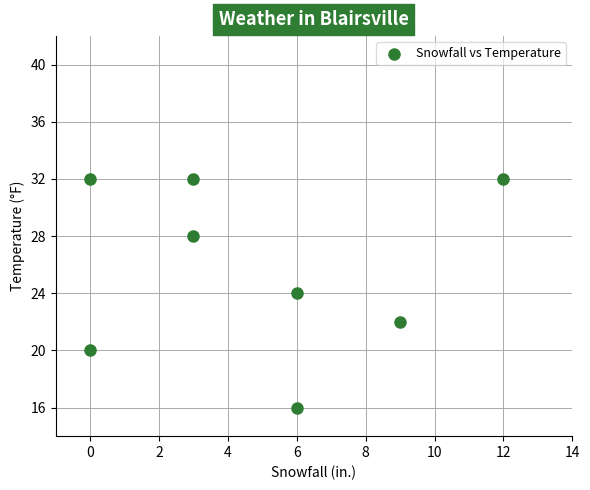

What is the average X value?

5